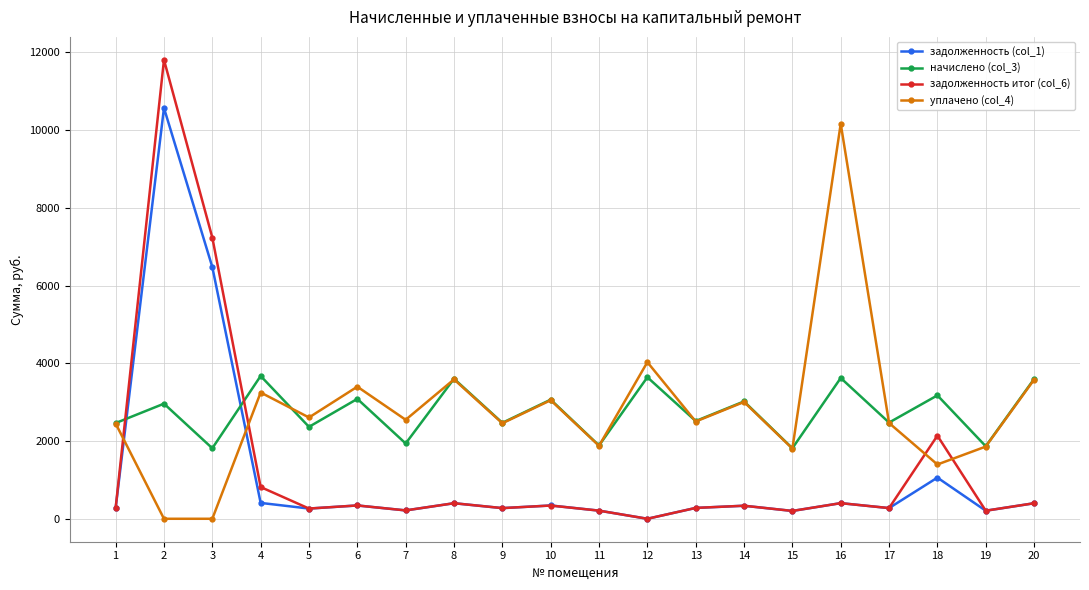

Does the chart have visible grid lines?

Yes